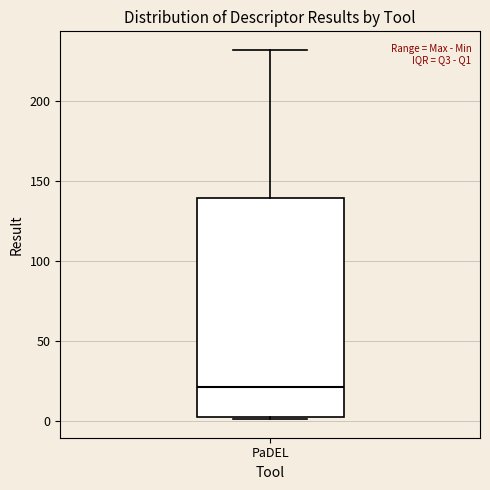

Read this box plot against the y-axis: the position of the median line, the range covered by the box, and the ends of both whiskers. The values are not printed on the chart, so give them approximately, as read against the axis.

median 20, box 0 to 140, whiskers 0 to 230